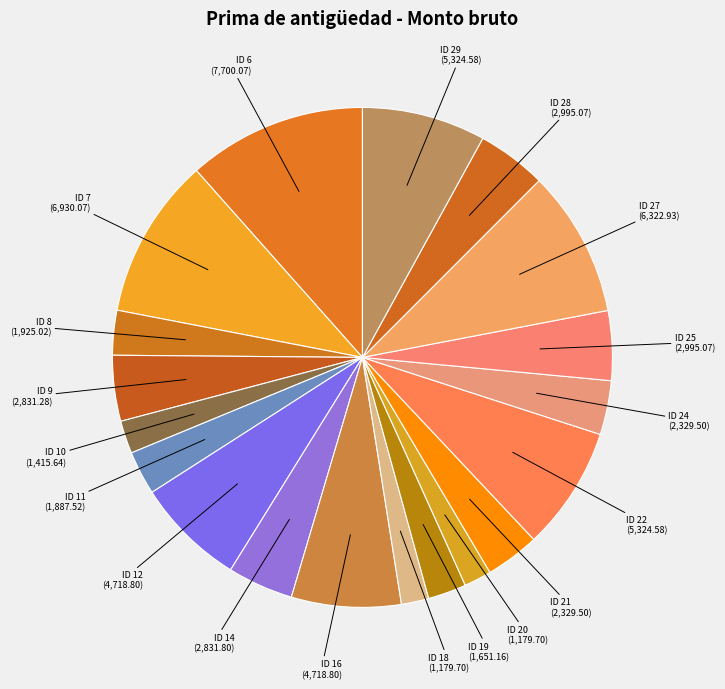

How many segments does this pie chart have?

19